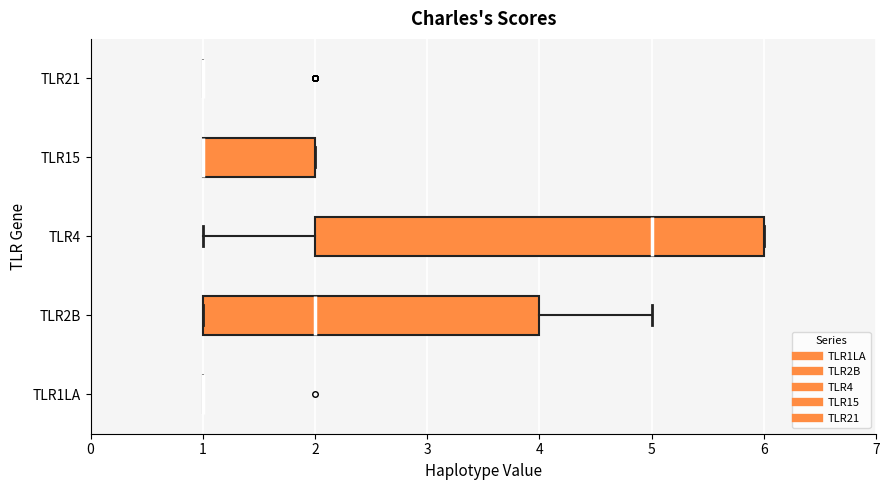

Where is the left edge of the box for TLR2B on the x-axis? The values are not printed on the chart, so give them approximately, as read against the axis.

1